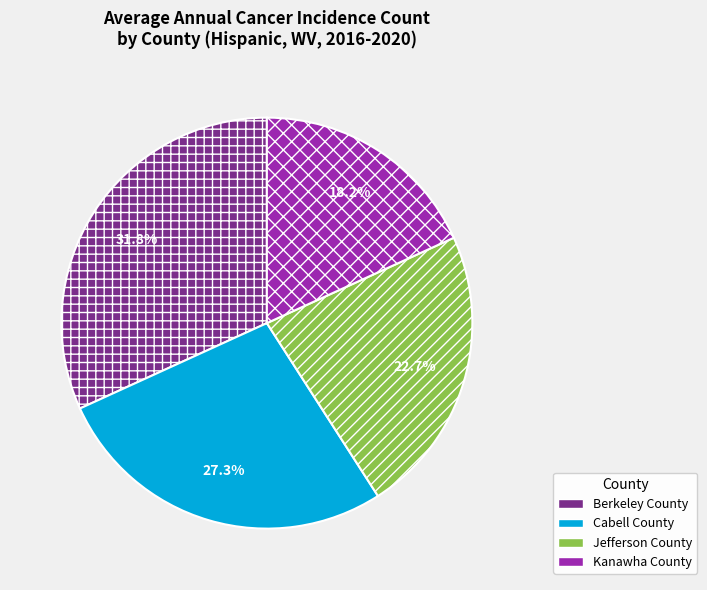

What is the largest slice in the pie chart?

Berkeley County